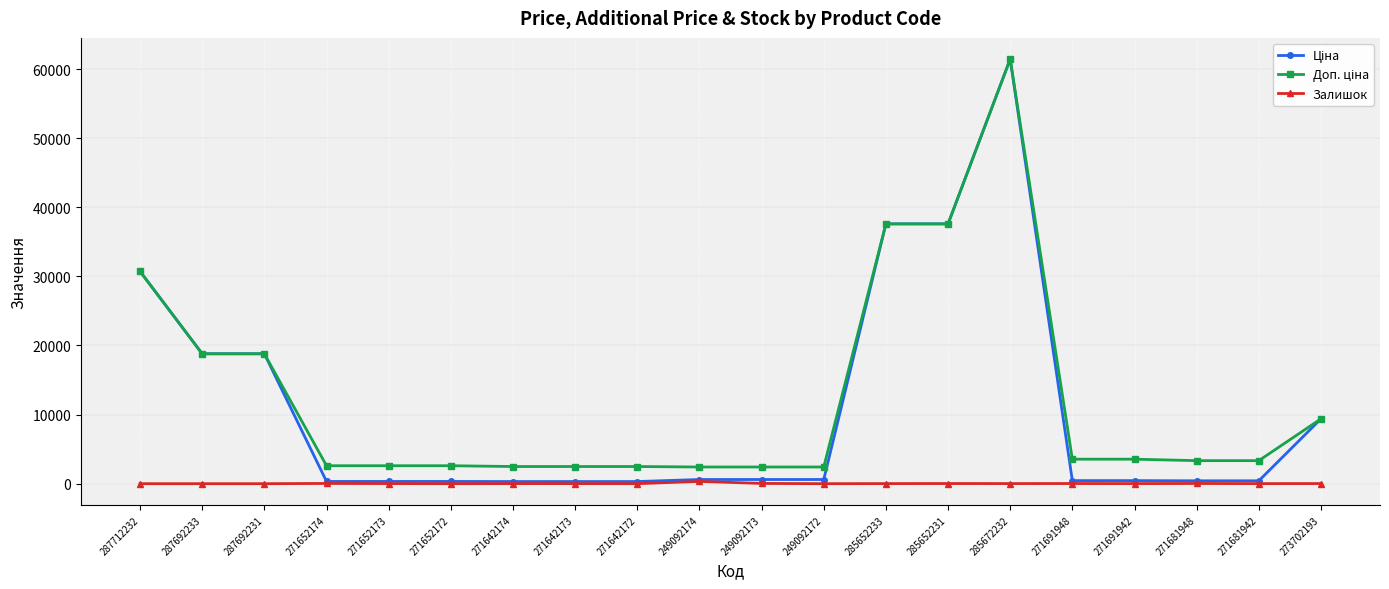

Which category has the highest value across all series?

285672232